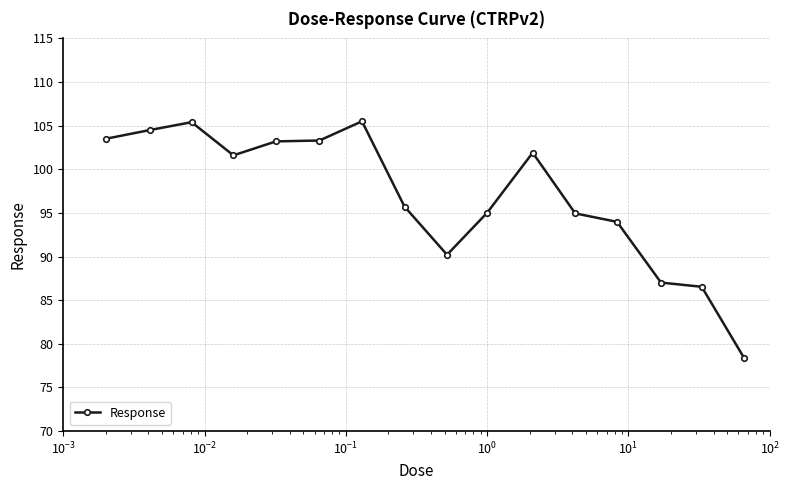

What is the maximum value shown in the chart?

105.5